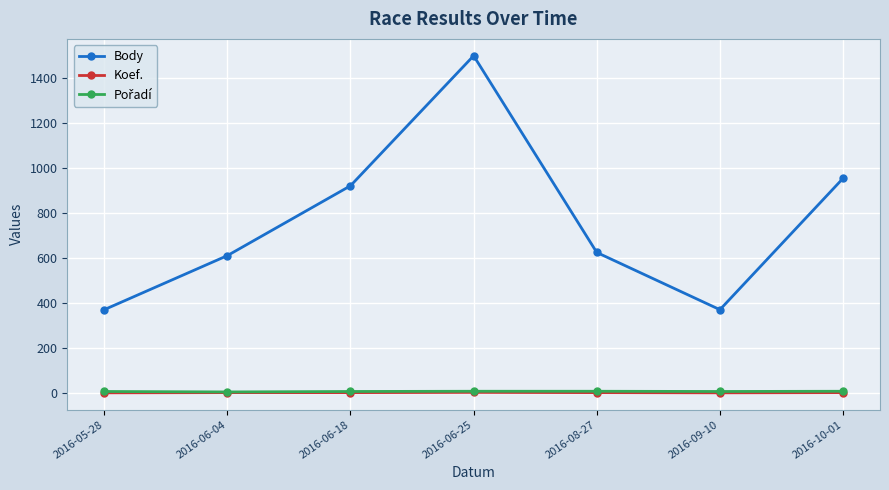

What is the highest value of the Body series?

1497